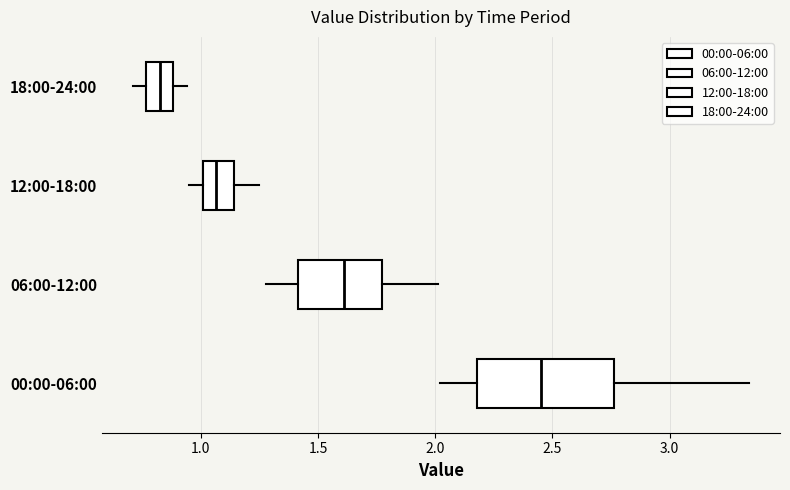

Reading bottom to top, transcribe this box plot: for each box, give where its median line is, the range the box spans, and where its two whiskers end, as read against the x-axis. The values are not printed on the chart, so give them approximately, as read against the axis.

00:00-06:00: median 2.45, box 2.20 to 2.75, whiskers 2.00 to 3.35
06:00-12:00: median 1.60, box 1.40 to 1.75, whiskers 1.30 to 2.00
12:00-18:00: median 1.05, box 1.00 to 1.15, whiskers 0.95 to 1.25
18:00-24:00: median 0.85, box 0.75 to 0.90, whiskers 0.70 to 0.95